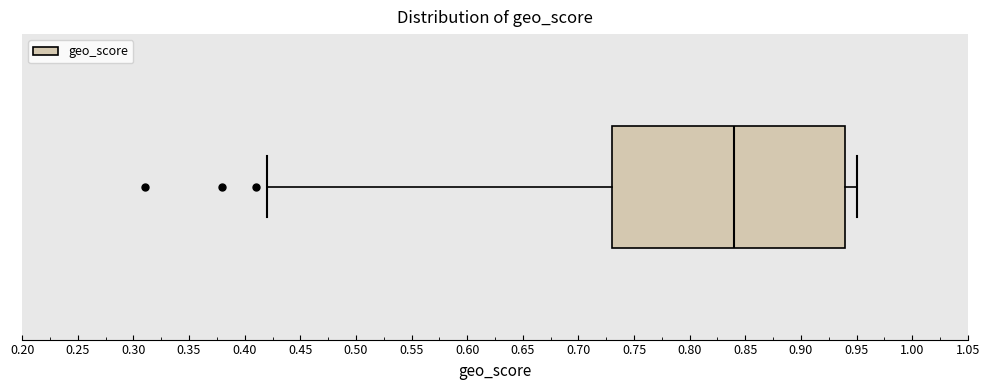

Transcribe this box plot: give where the median line is, the range the box spans, and where the two whiskers end, as read against the x-axis. The values are not printed on the chart, so give them approximately, as read against the axis.

median 0.84, box 0.73 to 0.94, whiskers 0.42 to 0.95